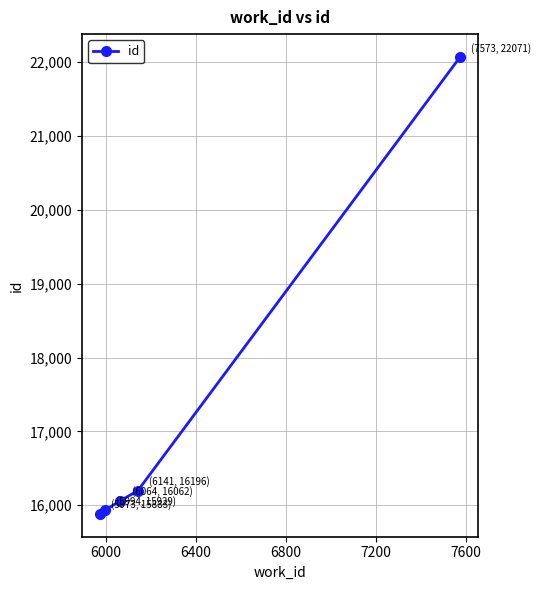

What is the sum of all values?

86141